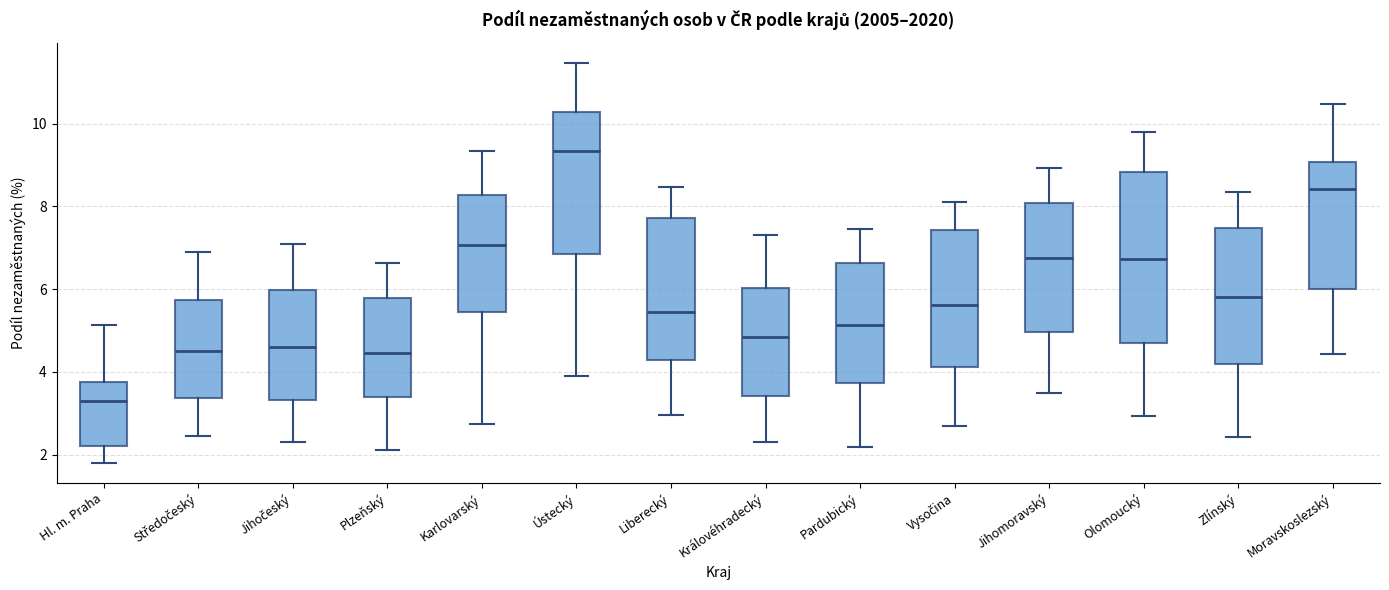

Reading left to right, transcribe this box plot: for each box, give where its median line is, the range the box spans, and where its two whiskers end, as read against the y-axis. The values are not printed on the chart, so give them approximately, as read against the axis.

Hl. m. Praha: median 3.2, box 2.2 to 3.8, whiskers 1.8 to 5.2
Středočeský: median 4.6, box 3.4 to 5.8, whiskers 2.4 to 7.0
Jihočeský: median 4.6, box 3.4 to 6.0, whiskers 2.4 to 7.2
Plzeňský: median 4.4, box 3.4 to 5.8, whiskers 2.2 to 6.6
Karlovarský: median 7.0, box 5.4 to 8.2, whiskers 2.8 to 9.4
Ústecký: median 9.4, box 6.8 to 10.2, whiskers 4.0 to 11.4
Liberecký: median 5.4, box 4.2 to 7.8, whiskers 3.0 to 8.4
Královéhradecký: median 4.8, box 3.4 to 6.0, whiskers 2.4 to 7.4
Pardubický: median 5.2, box 3.8 to 6.6, whiskers 2.2 to 7.4
Vysočina: median 5.6, box 4.2 to 7.4, whiskers 2.8 to 8.2
Jihomoravský: median 6.8, box 5.0 to 8.0, whiskers 3.4 to 9.0
Olomoucký: median 6.8, box 4.6 to 8.8, whiskers 3.0 to 9.8
Zlínský: median 5.8, box 4.2 to 7.4, whiskers 2.4 to 8.4
Moravskoslezský: median 8.4, box 6.0 to 9.0, whiskers 4.4 to 10.4